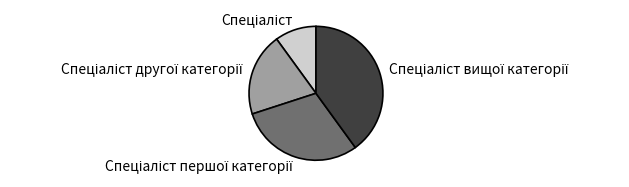

Is there any slice that represents more than half of the pie?

No